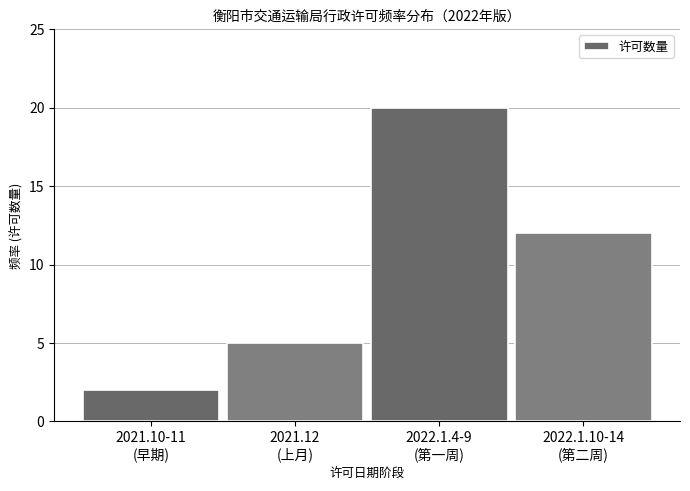

Reading right to left, extract all data points from this chart.

12	20	5	2